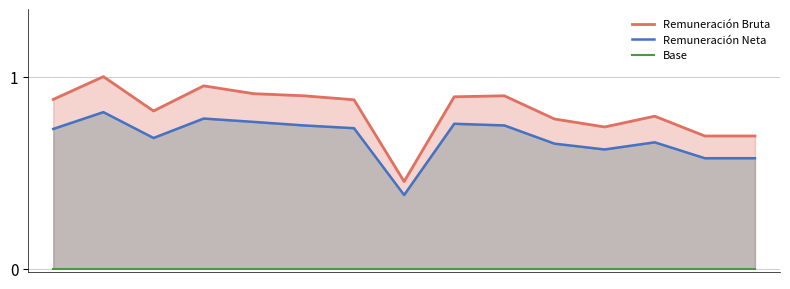

Read the Remuneración Neta value at 6.

0.7